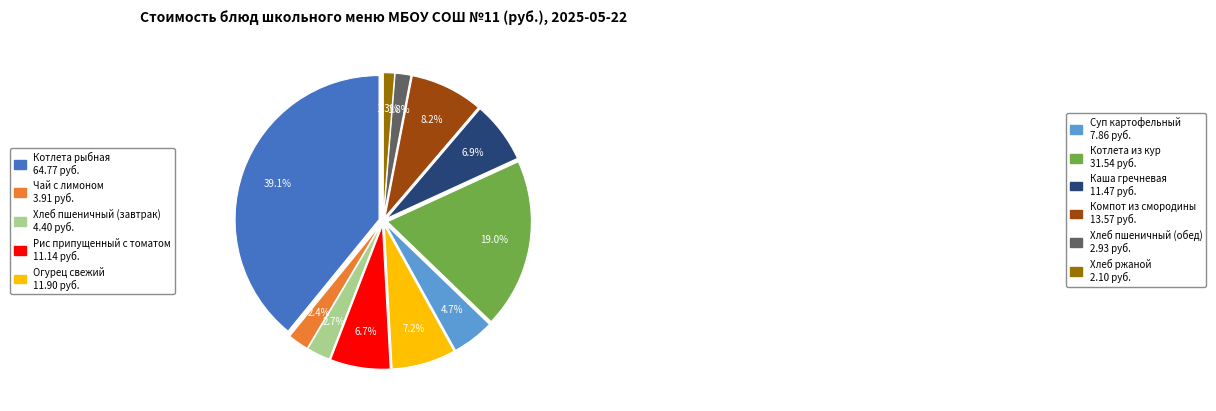

To the nearest percent, what is the average slice percentage?

9%